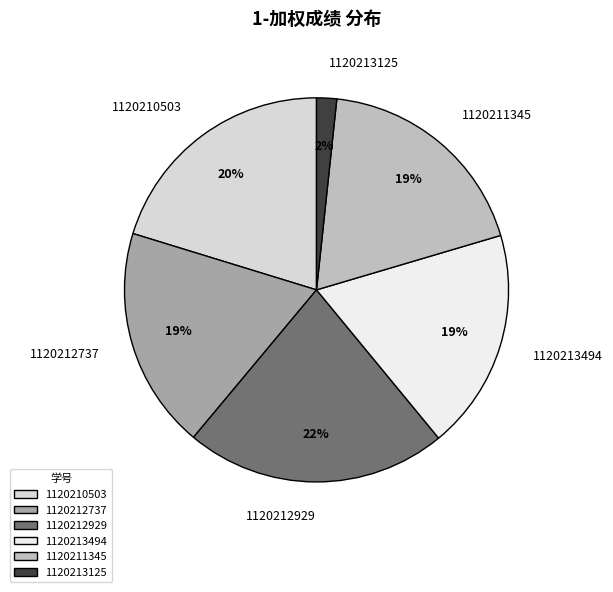

How many slices are in this pie chart?

6